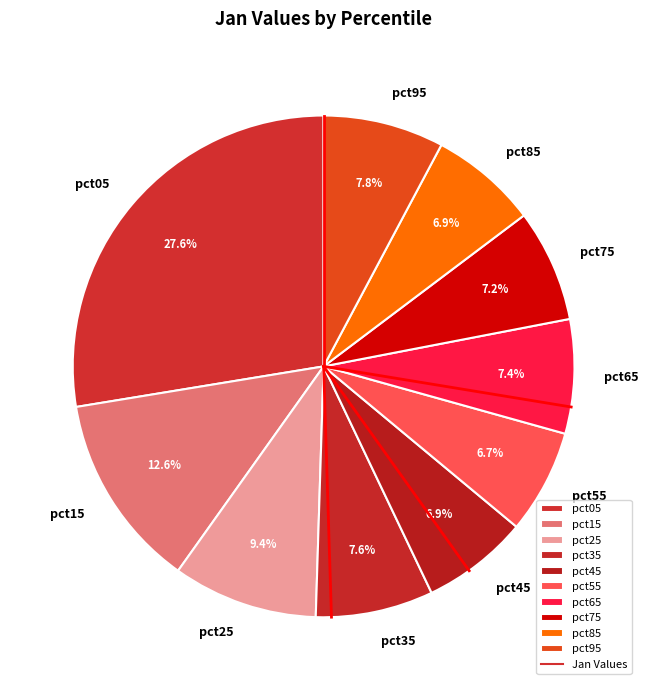

How many slices are in this pie chart?

10